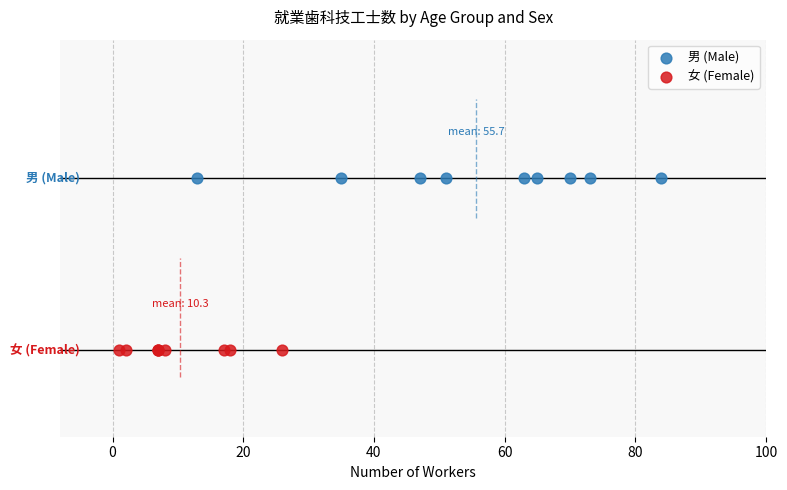

What are all the series names shown in the legend?

男 (Male), 女 (Female)